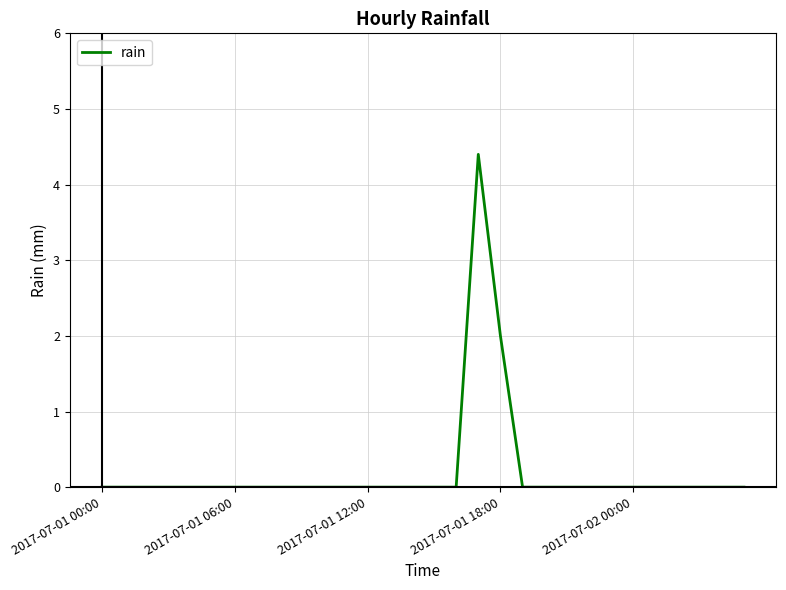

What is the greatest value displayed?

4.4